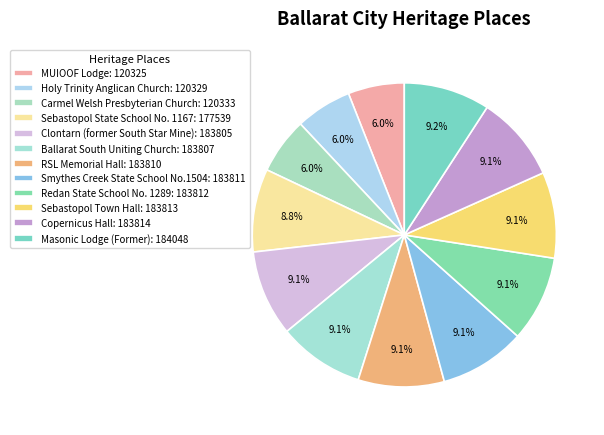

Count the number of slices in the pie.

12